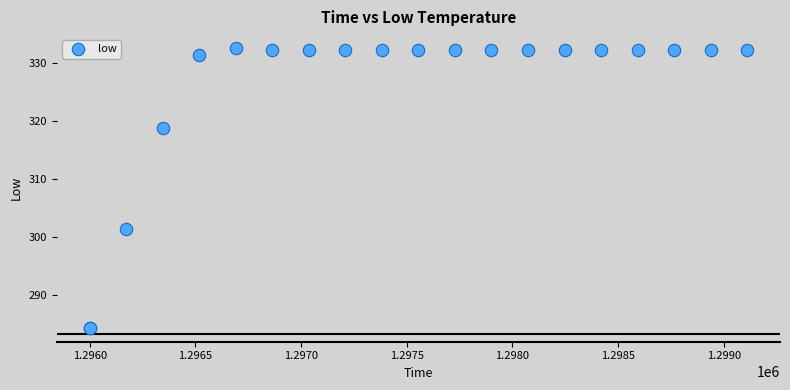

What Y value in the scatter plot is closest to 308?

301.4